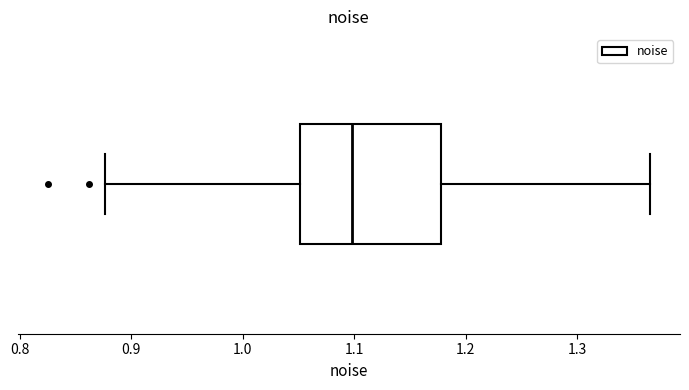

Read this box plot against the x-axis: the position of the median line, the range covered by the box, and the ends of both whiskers. The values are not printed on the chart, so give them approximately, as read against the axis.

median 1.10, box 1.05 to 1.18, whiskers 0.88 to 1.36